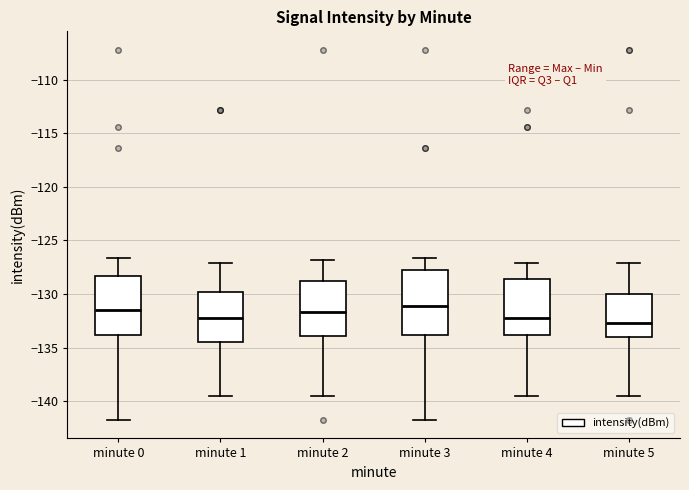

Reading left to right, read every box against the y-axis: the position of its median line, the range the box covers, and the ends of its whiskers. The values are not printed on the chart, so give them approximately, as read against the axis.

minute 0: median -131.5, box -134.0 to -128.5, whiskers -142.0 to -126.5
minute 1: median -132.0, box -134.5 to -130.0, whiskers -139.5 to -127.0
minute 2: median -131.5, box -134.0 to -129.0, whiskers -139.5 to -127.0
minute 3: median -131.0, box -134.0 to -128.0, whiskers -142.0 to -126.5
minute 4: median -132.0, box -134.0 to -128.5, whiskers -139.5 to -127.0
minute 5: median -132.5, box -134.0 to -130.0, whiskers -139.5 to -127.0